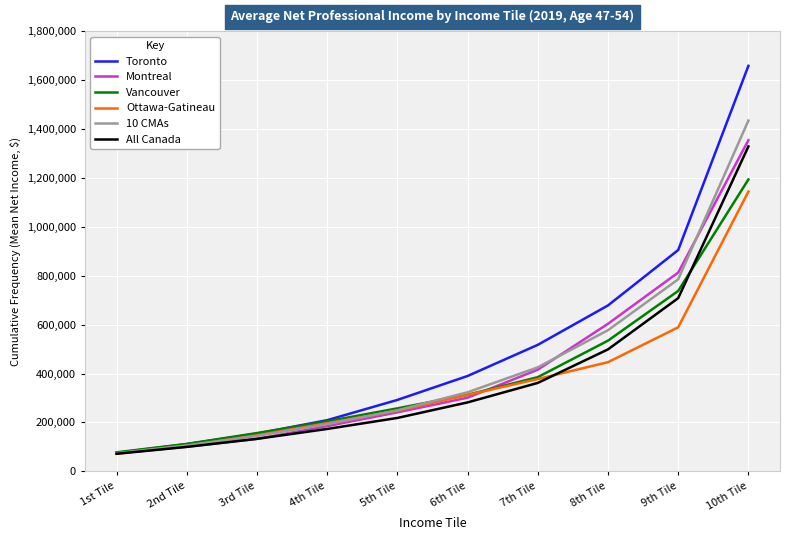

How many series are shown in this chart?

6